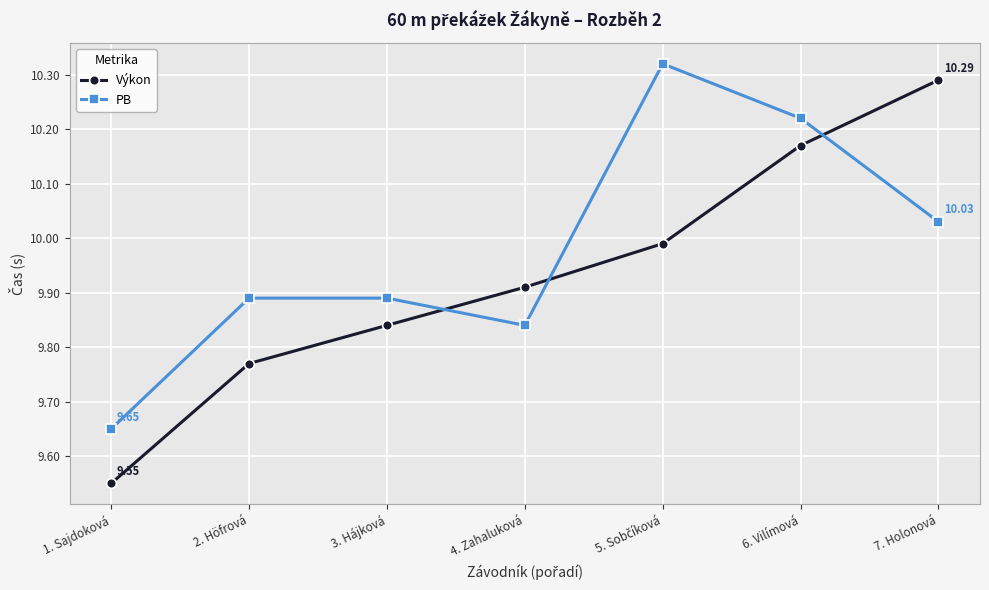

What are all the series names shown in the legend?

Výkon, PB